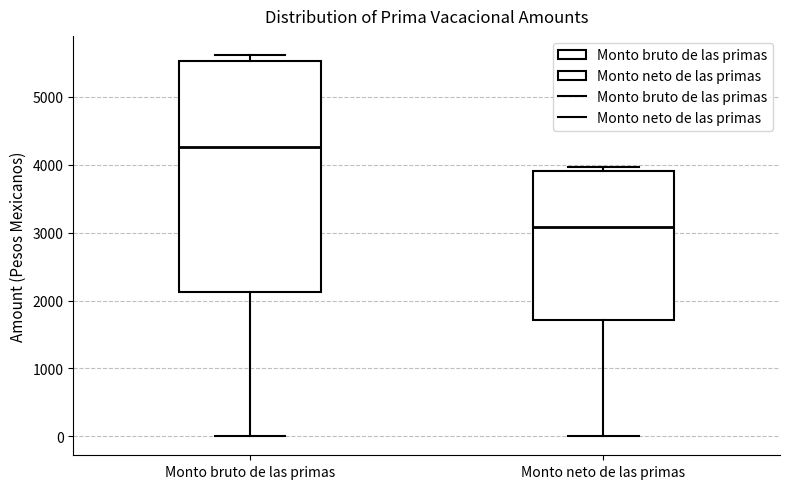

Reading left to right, transcribe this box plot: for each box, give where its median line is, the range the box spans, and where its two whiskers end, as read against the y-axis. The values are not printed on the chart, so give them approximately, as read against the axis.

Monto bruto de las primas: median 4300, box 2100 to 5500, whiskers 0 to 5600
Monto neto de las primas: median 3100, box 1700 to 3900, whiskers 0 to 4000